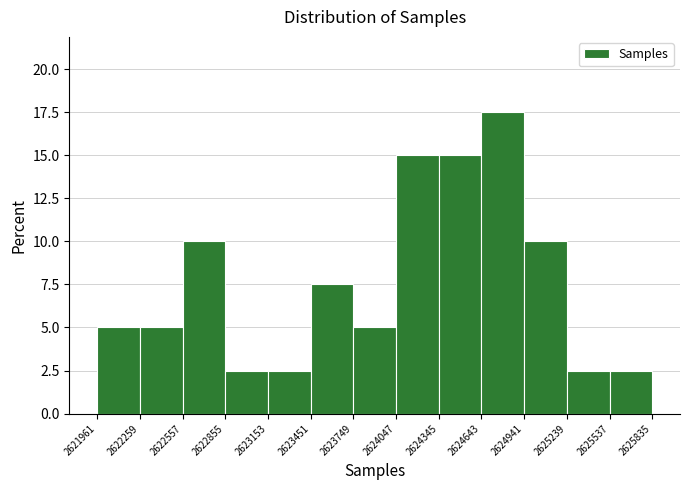

Reading left to right, list every bar in this chart as the range it spans on the x-axis followed by its height. The values are not printed on the chart, so give them approximately, as read against the axis.

2621961 to 2622259: 5.0
2622259 to 2622557: 5.0
2622557 to 2622855: 10.0
2622855 to 2623153: 2.5
2623153 to 2623451: 2.5
2623451 to 2623749: 7.5
2623749 to 2624047: 5.0
2624047 to 2624345: 15.0
2624345 to 2624643: 15.0
2624643 to 2624941: 17.5
2624941 to 2625239: 10.0
2625239 to 2625537: 2.5
2625537 to 2625835: 2.5